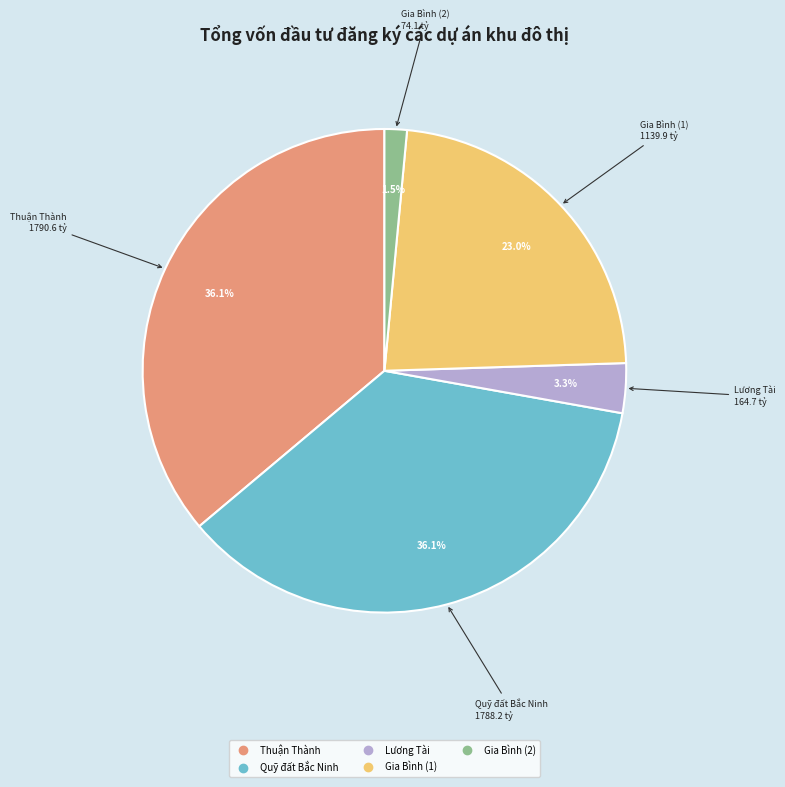

Is there any slice that represents more than half of the pie?

No